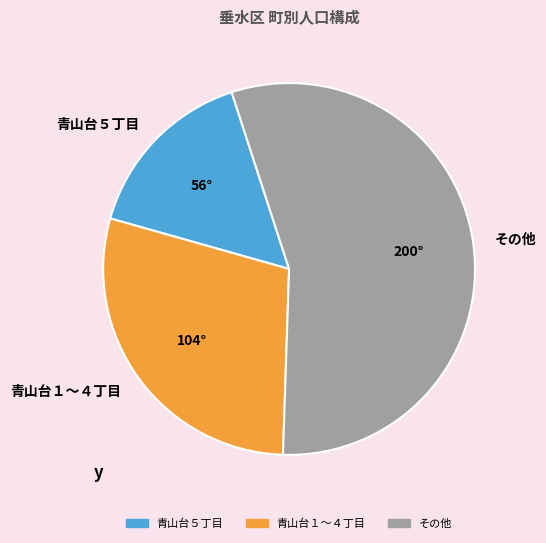

How many segments does this pie chart have?

3